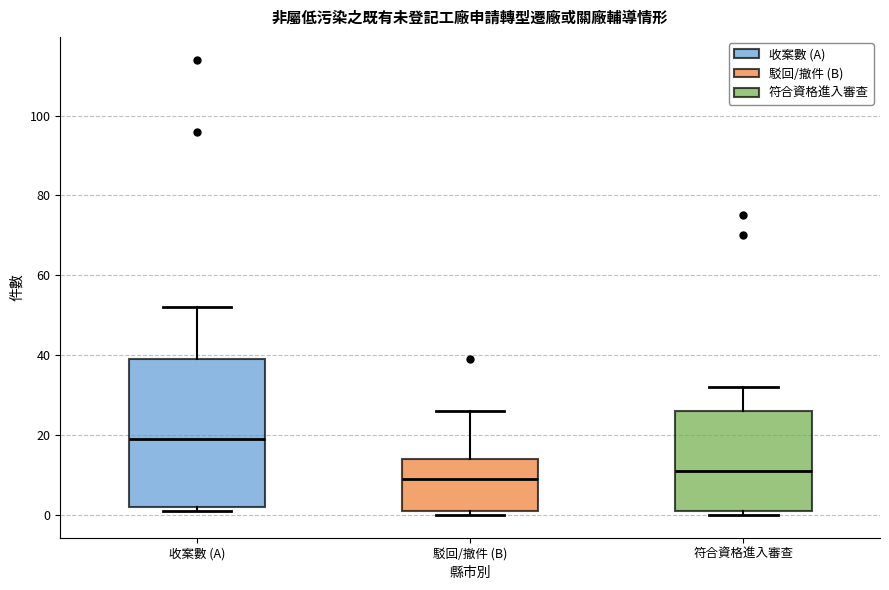

Reading left to right, read every box against the y-axis: the position of its median line, the range the box covers, and the ends of its whiskers. The values are not printed on the chart, so give them approximately, as read against the axis.

收案數 (A): median 20, box 2 to 40, whiskers 2 (just below the box's lower edge) to 52
駁回/撤件 (B): median 10, box 2 to 14, whiskers 0 to 26
符合資格進入審查: median 12, box 2 to 26, whiskers 0 to 32